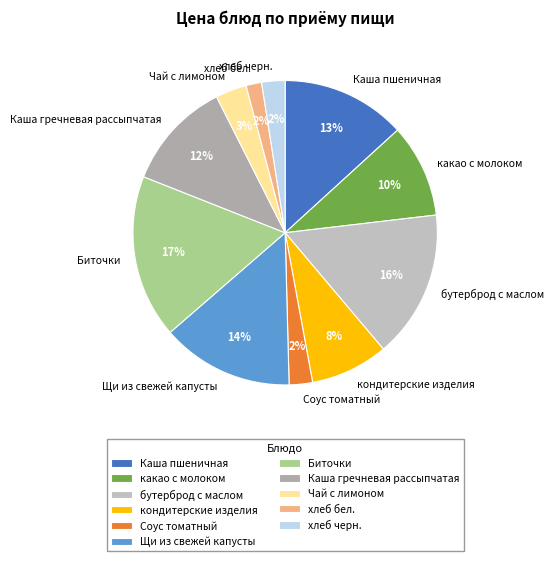

To the nearest percent, what portion does кондитерские изделия represent?

8%